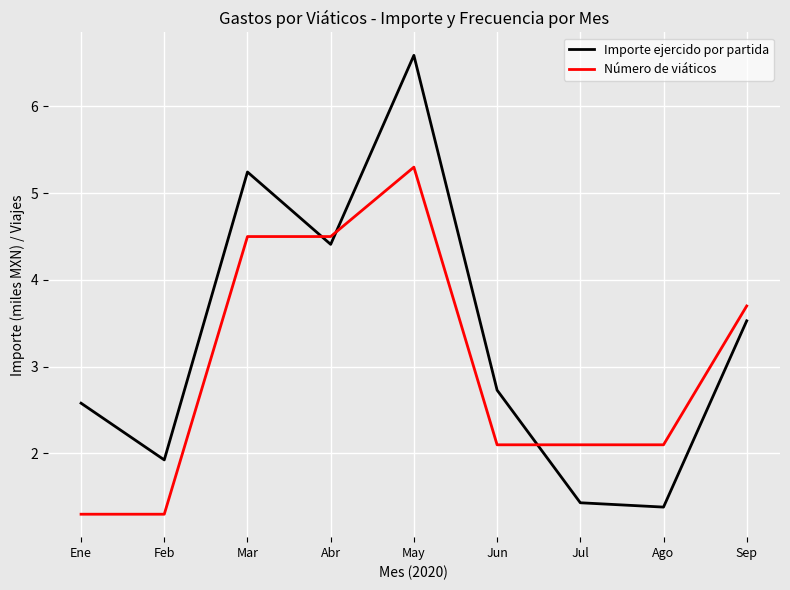

What is the difference between the highest and lowest values at Abr?

0.1